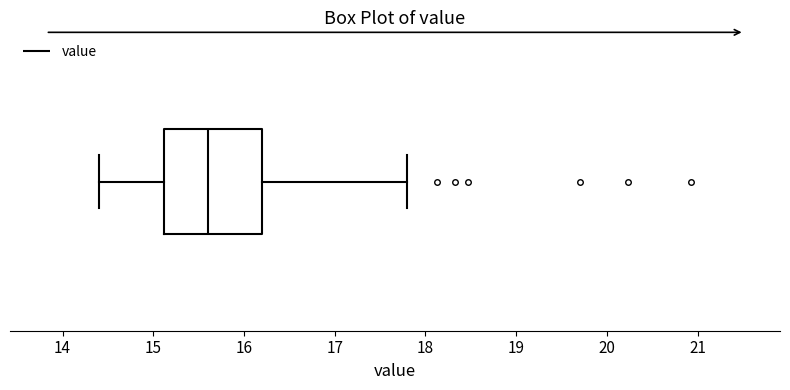

Read this box plot against the x-axis: the position of the median line, the range covered by the box, and the ends of both whiskers. The values are not printed on the chart, so give them approximately, as read against the axis.

median 15.6, box 15.1 to 16.2, whiskers 14.4 to 17.8